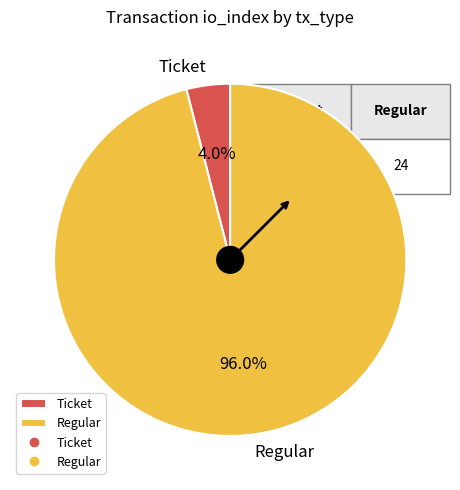

Count the number of slices in the pie.

2